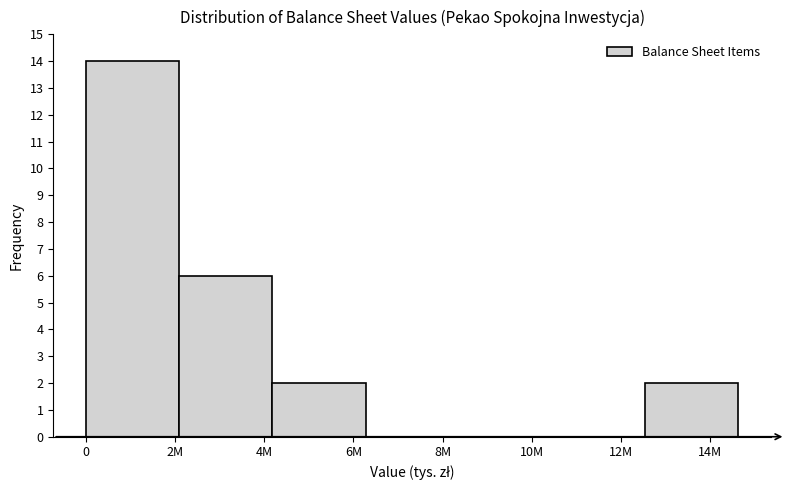

Reading right to left, list all the values displayed in this chart.

14M=2	12M=0	10M=0	8M=0	6M=2	4M=6	2M=14